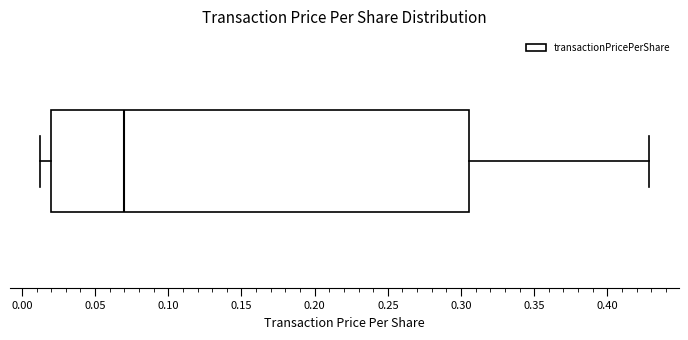

Where does the left whisker of the box end on the x-axis? The values are not printed on the chart, so give them approximately, as read against the axis.

0.015